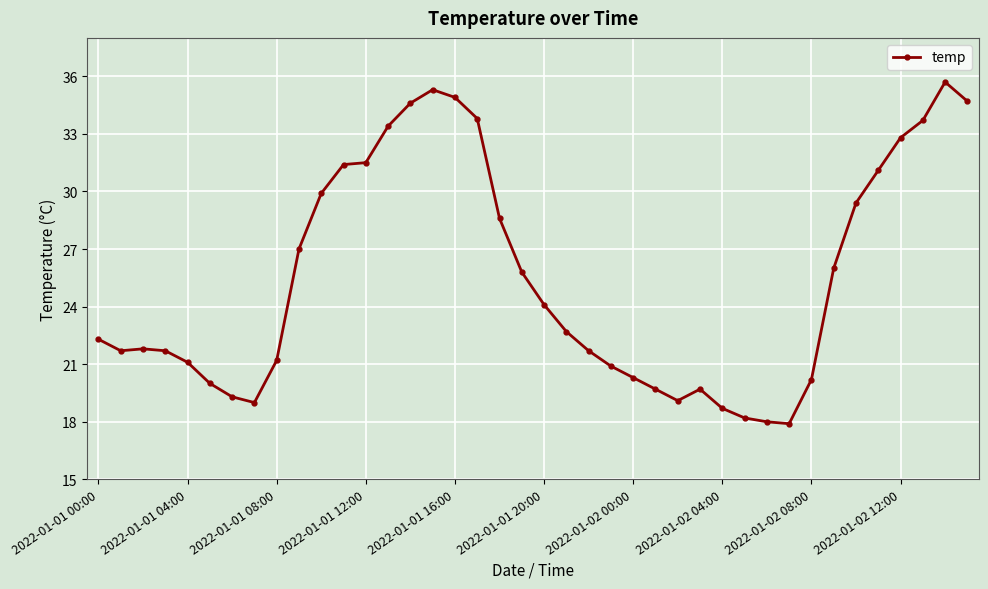

What is the minimum value shown in the chart?

17.9